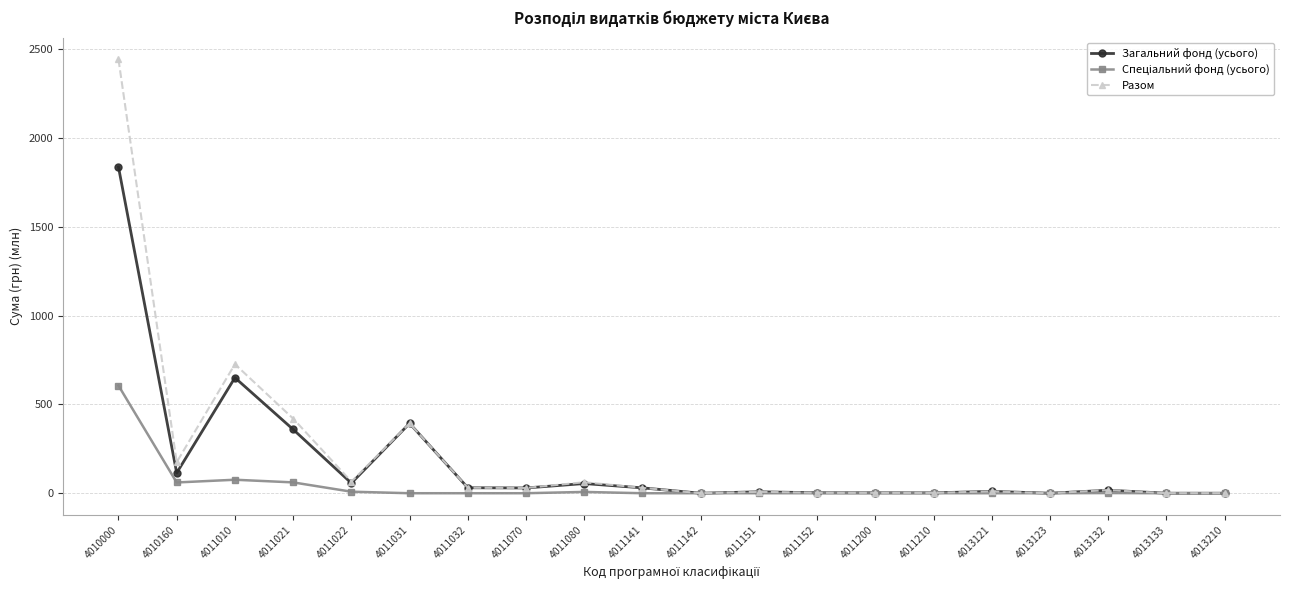

Which series has the largest range (max minus min)?

Разом